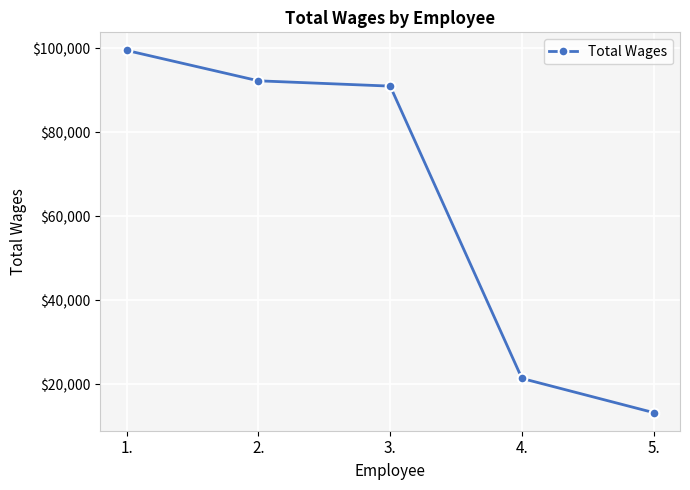

List the labels in order of value, largest first.

1., 2., 3., 4., 5.